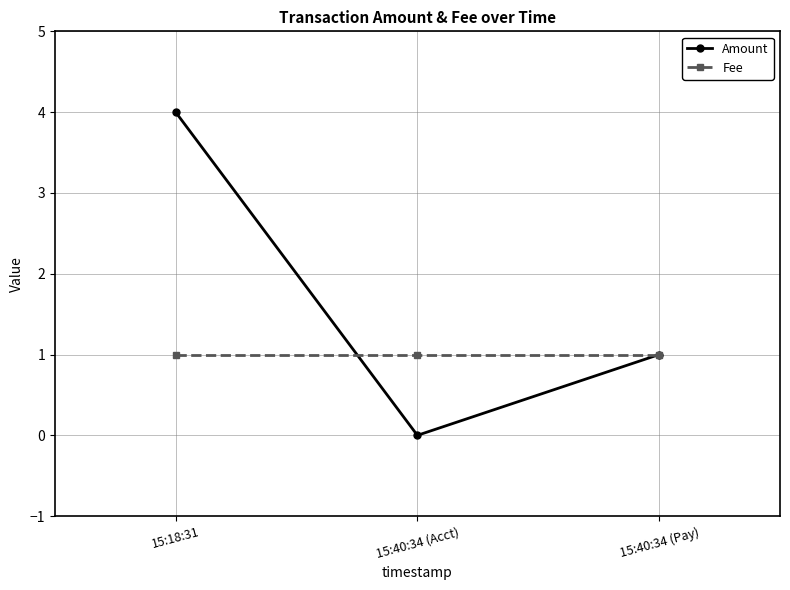

What is the value of the Fee point at the 2nd from the left?

1